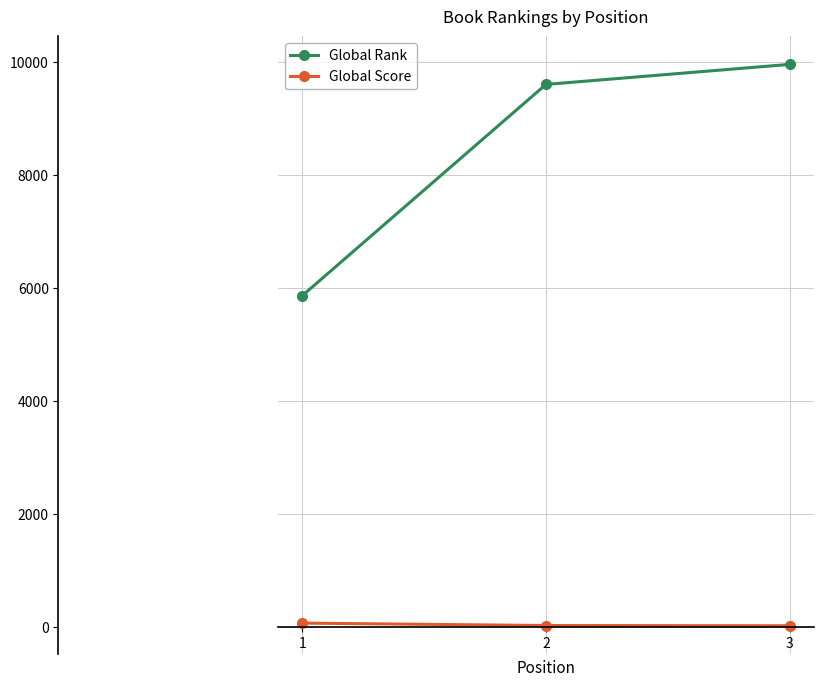

The value of Global Score at 2 is 25. True or false?

True